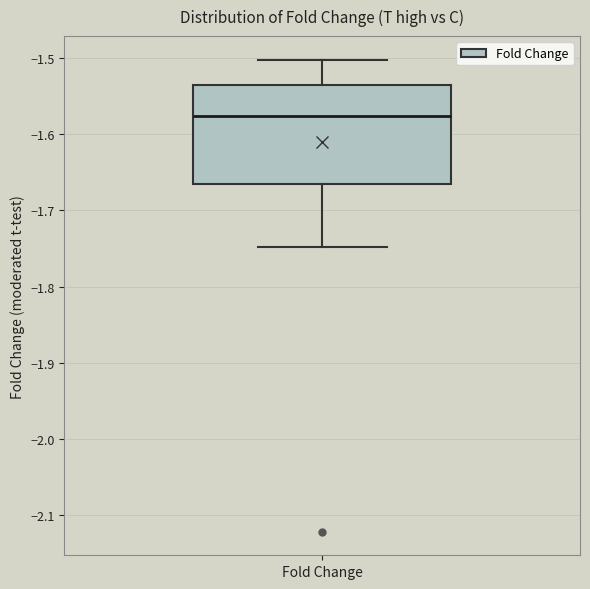

Transcribe this box plot: give where the median line is, the range the box spans, and where the two whiskers end, as read against the y-axis. The values are not printed on the chart, so give them approximately, as read against the axis.

median -1.58, box -1.67 to -1.54, whiskers -1.75 to -1.50